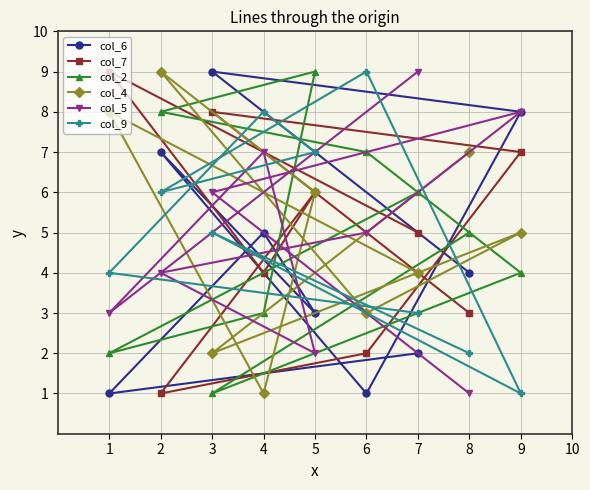

How many data points in col_2 are above 5?

4